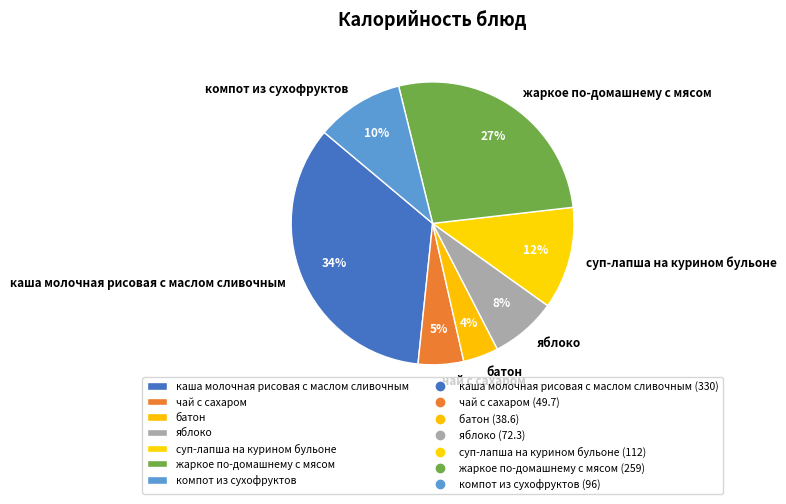

Combined, do компот из сухофруктов and каша молочная рисовая с маслом сливочным account for over 50%?

No